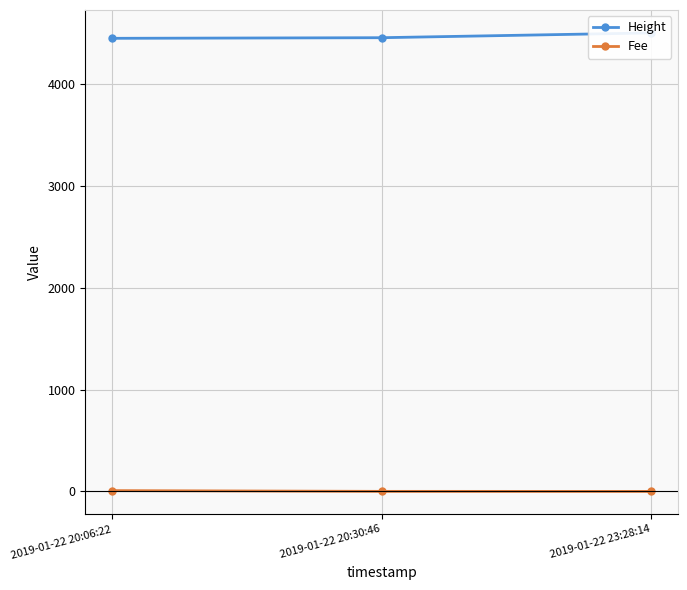

What is the value of the Fee point at the 3rd from the left?

0.1